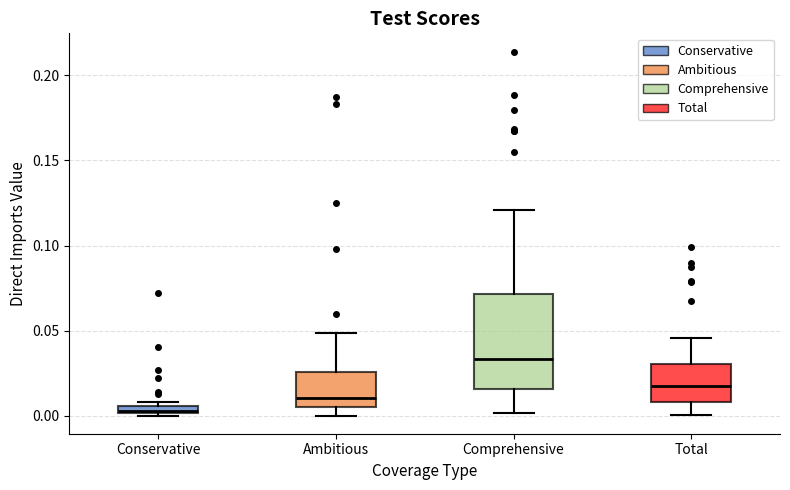

Where is the lower edge of the box for Comprehensive on the y-axis? The values are not printed on the chart, so give them approximately, as read against the axis.

0.015